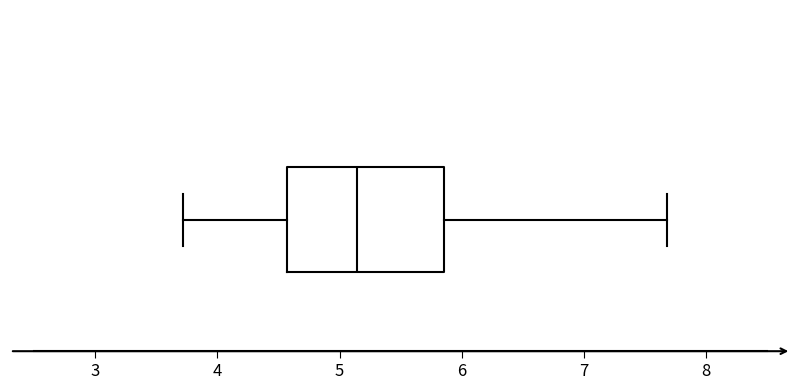

Transcribe this box plot: give where the median line is, the range the box spans, and where the two whiskers end, as read against the x-axis. The values are not printed on the chart, so give them approximately, as read against the axis.

median 5.1, box 4.6 to 5.9, whiskers 3.7 to 7.7